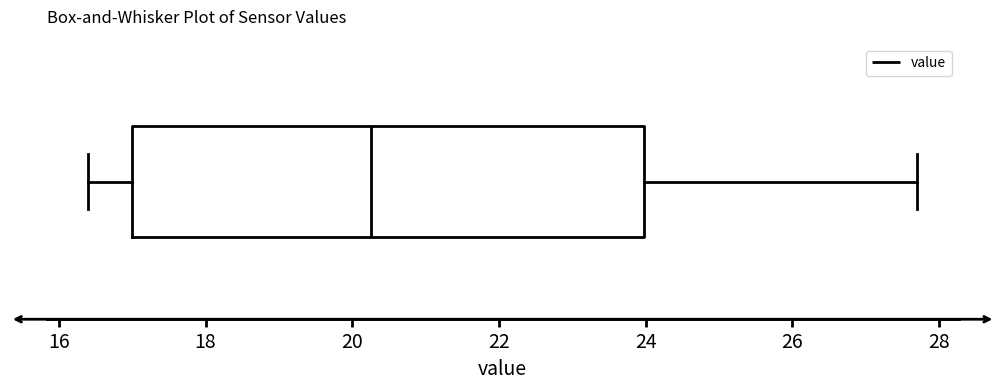

Where is the left edge of the box on the x-axis? The values are not printed on the chart, so give them approximately, as read against the axis.

17.0